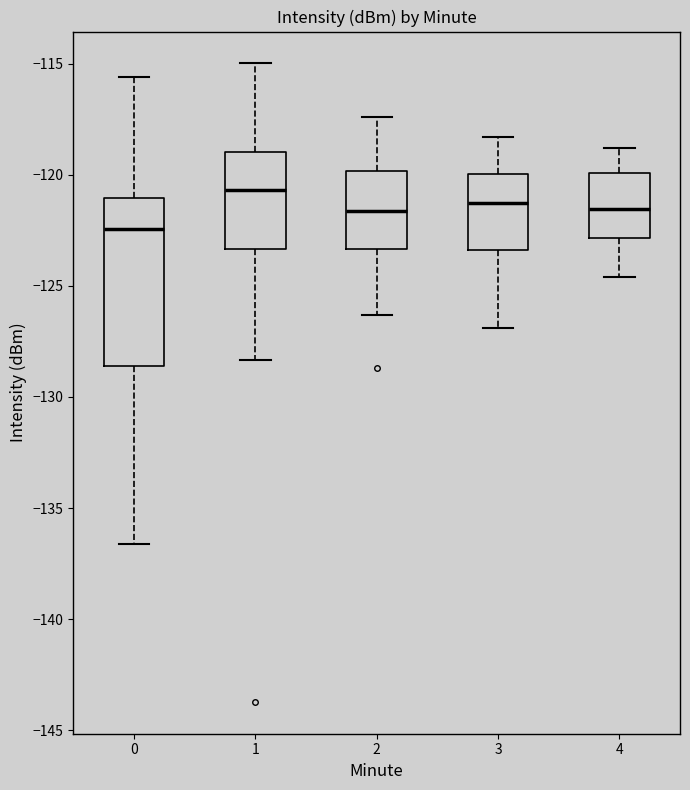

Comparing the boxes themselves (not the whiskers), which one is the tallest?

0